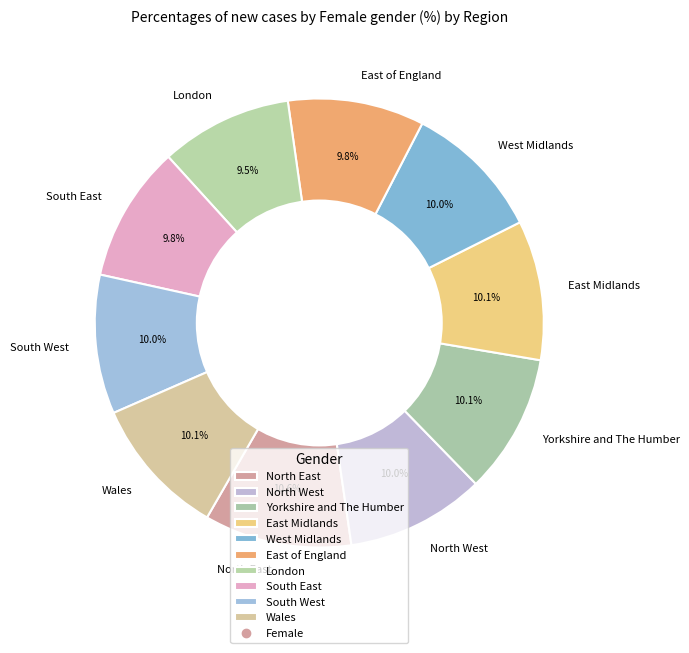

How many segments does this pie chart have?

10